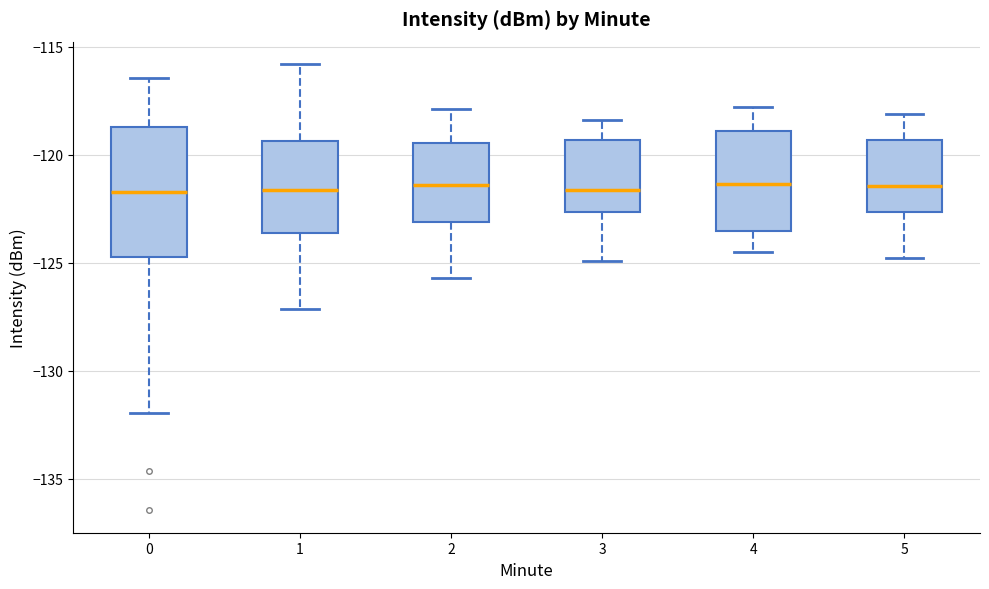

Reading left to right, transcribe this box plot: for each box, give where its median line is, the range the box spans, and where its two whiskers end, as read against the y-axis. The values are not printed on the chart, so give them approximately, as read against the axis.

0: median -121.5, box -124.5 to -118.5, whiskers -132.0 to -116.5
1: median -121.5, box -123.5 to -119.5, whiskers -127.0 to -116.0
2: median -121.5, box -123.0 to -119.5, whiskers -125.5 to -118.0
3: median -121.5, box -122.5 to -119.5, whiskers -125.0 to -118.5
4: median -121.5, box -123.5 to -119.0, whiskers -124.5 to -118.0
5: median -121.5, box -122.5 to -119.5, whiskers -125.0 to -118.0